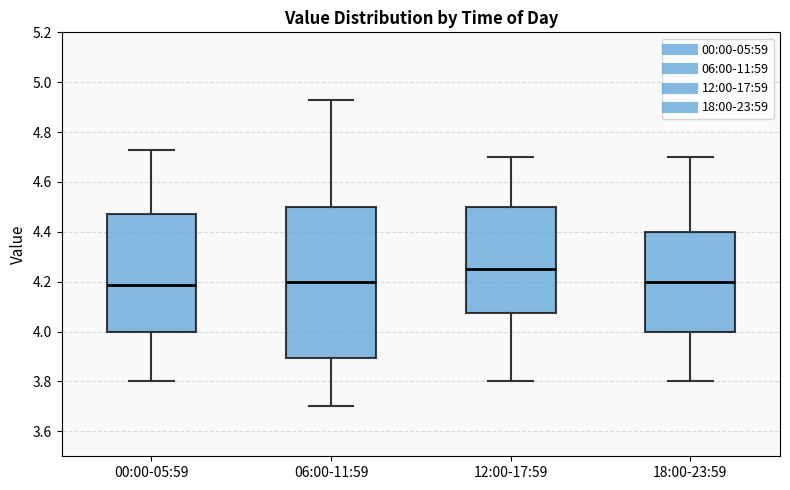

Comparing the boxes themselves (not the whiskers), which one is the tallest?

06:00-11:59